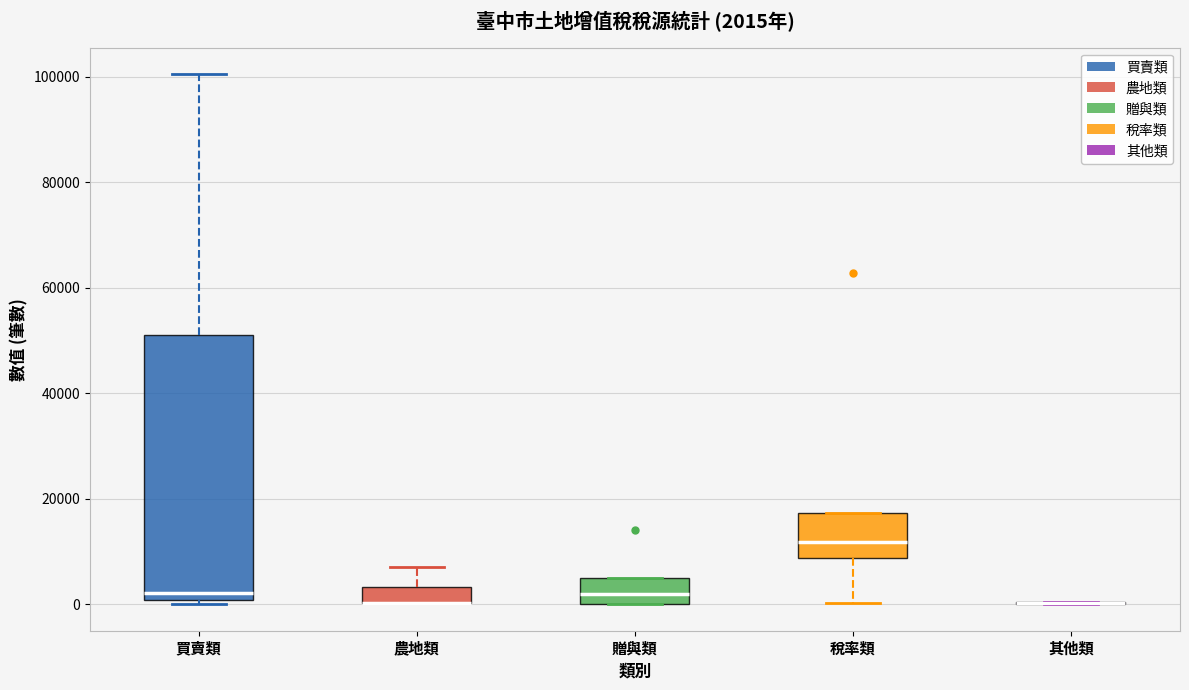

Which box is the tallest, from its lower edge to its upper edge?

買賣類